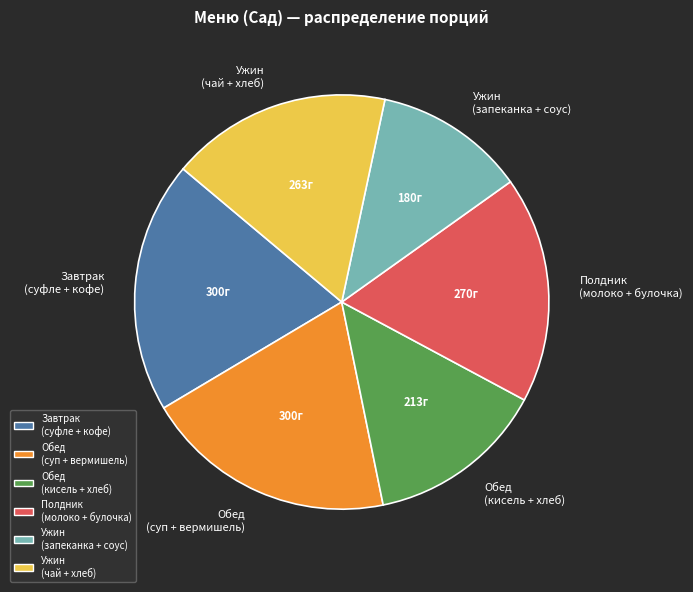

Is there any slice that represents more than half of the pie?

No